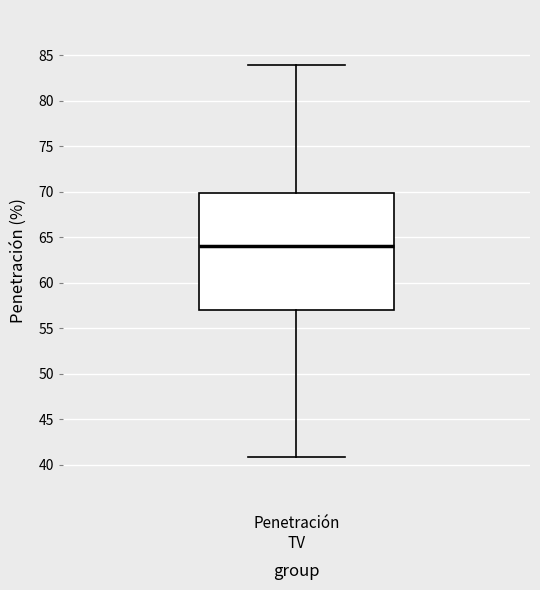

Transcribe this box plot: give where the median line is, the range the box spans, and where the two whiskers end, as read against the y-axis. The values are not printed on the chart, so give them approximately, as read against the axis.

median 64, box 57 to 70, whiskers 41 to 84